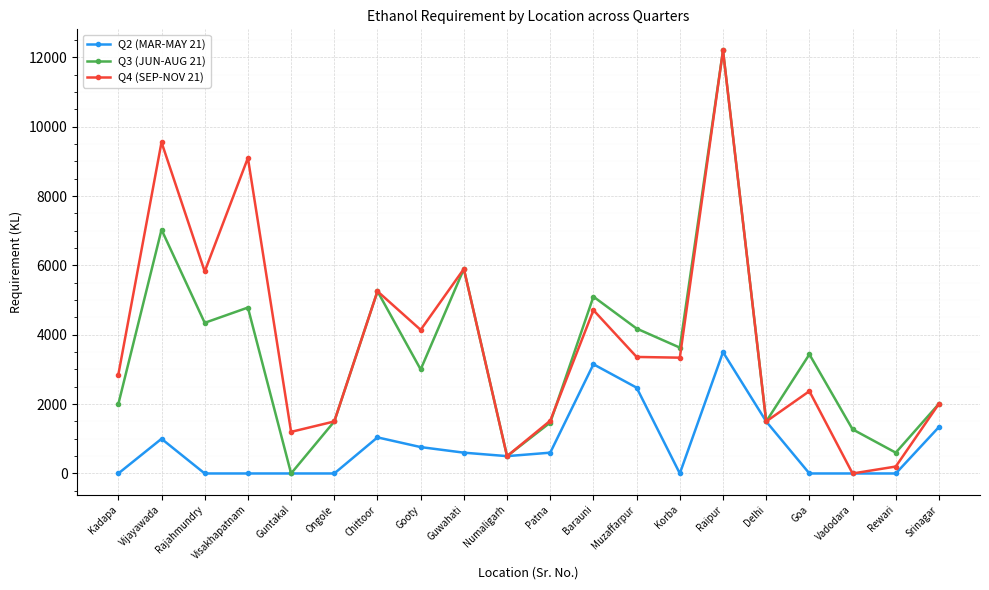

How many data points in Q3 (JUN-AUG 21) are less than 3436?

10